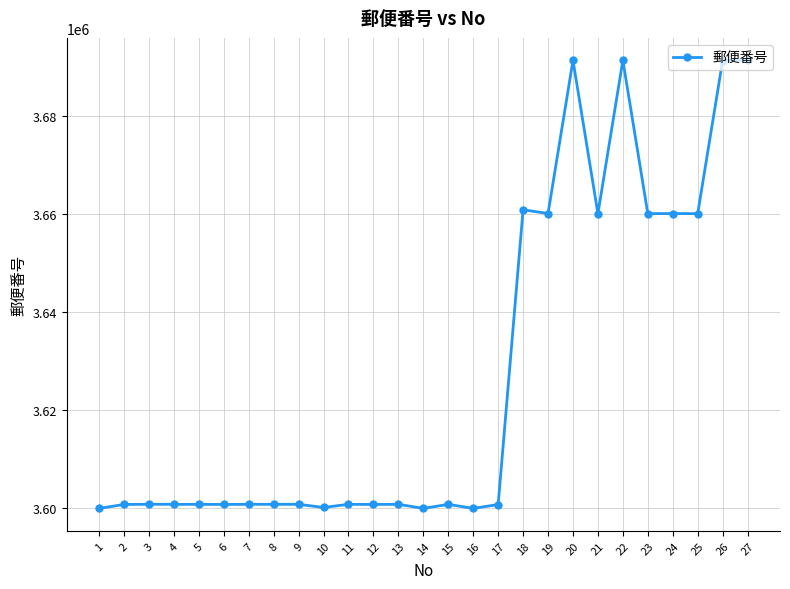

What is the minimum value shown in the chart?

3600012